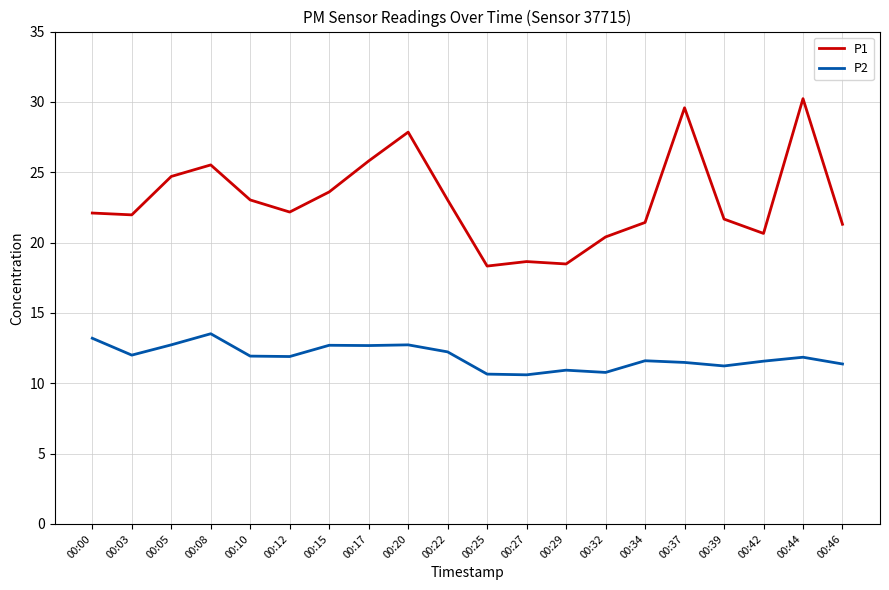

Is it true that P1 equals 33.5 at 00:39?

False